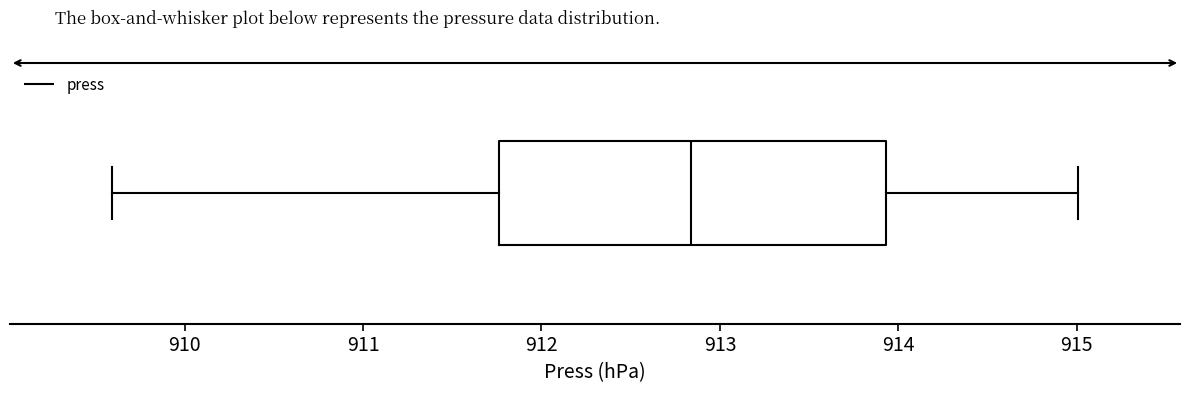

Transcribe this box plot: give where the median line is, the range the box spans, and where the two whiskers end, as read against the x-axis. The values are not printed on the chart, so give them approximately, as read against the axis.

median 912.8, box 911.8 to 913.9, whiskers 909.6 to 915.0